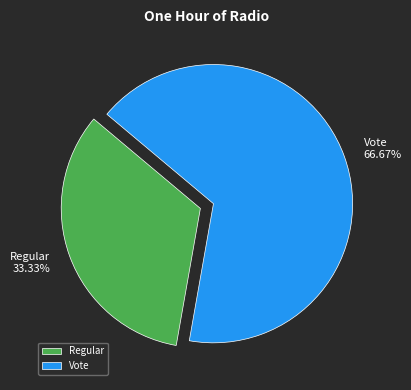

Which has a higher value, Regular or Vote?

Vote